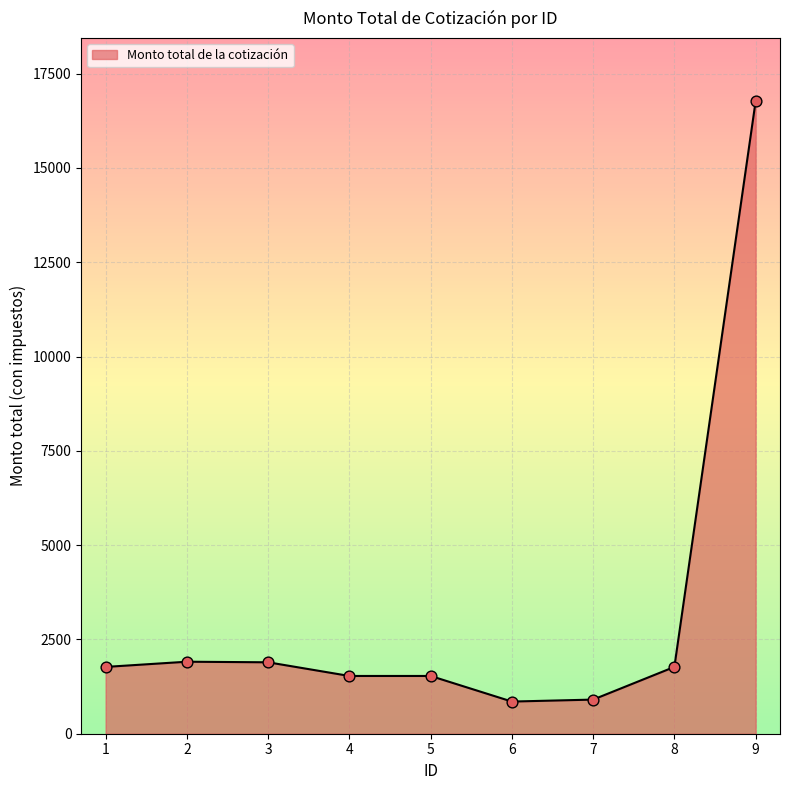

What is the change in value from 5 to 6?

-678.6